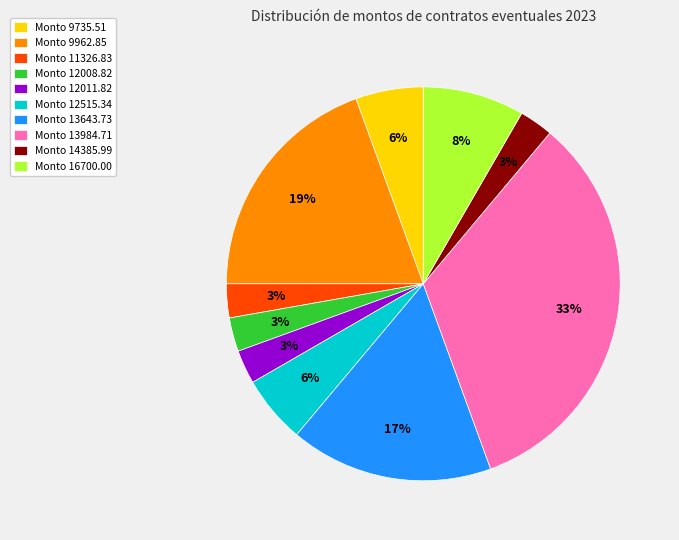

How many slices are in this pie chart?

10